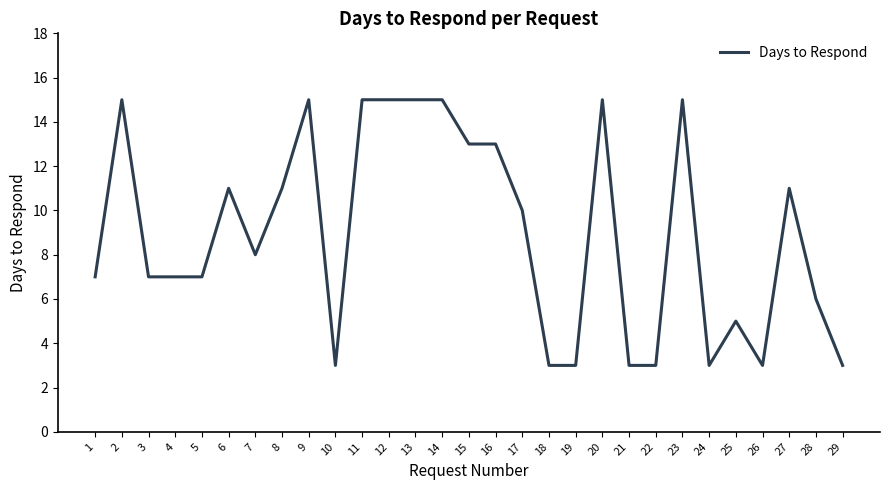

The value at 27 is 18. True or false?

False